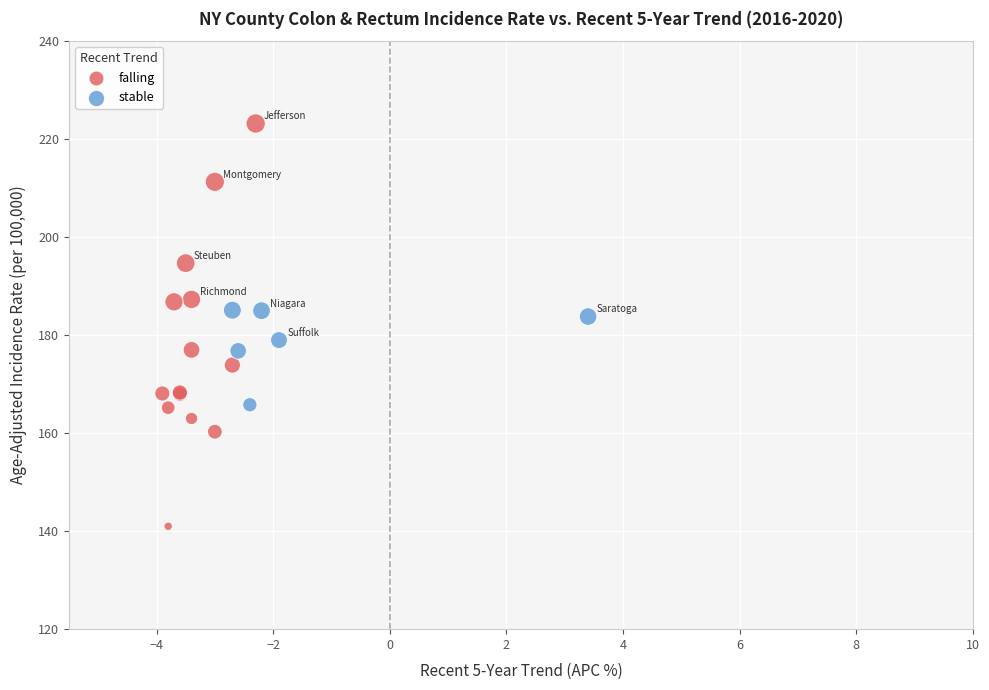

Which series reaches the minimum Y coordinate?

falling